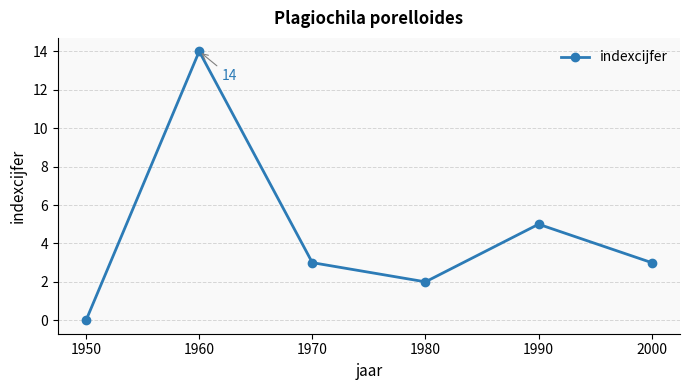

What is the value of the 3rd point from the left?

3